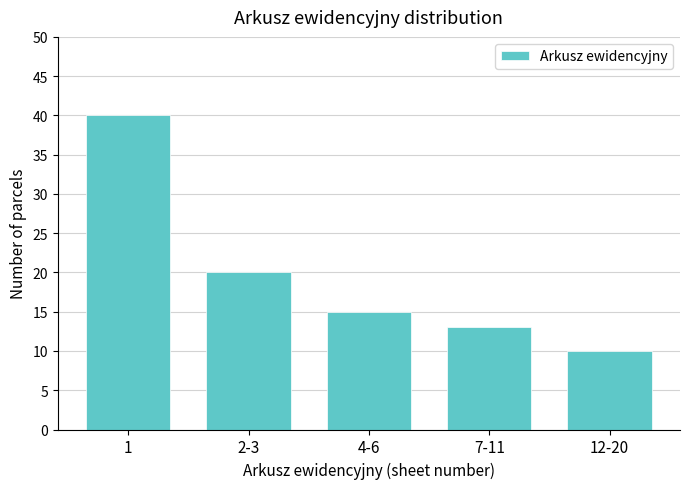

Reading left to right, transcribe all the data shown in this chart.

1=40	2-3=20	4-6=15	7-11=13	12-20=10